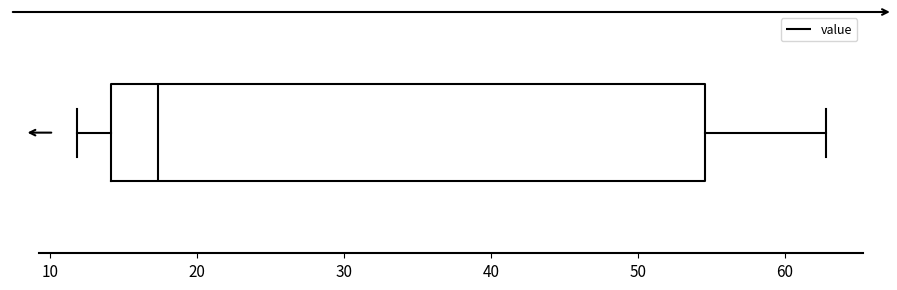

Transcribe this box plot: give where the median line is, the range the box spans, and where the two whiskers end, as read against the x-axis. The values are not printed on the chart, so give them approximately, as read against the axis.

median 17, box 14 to 55, whiskers 12 to 63